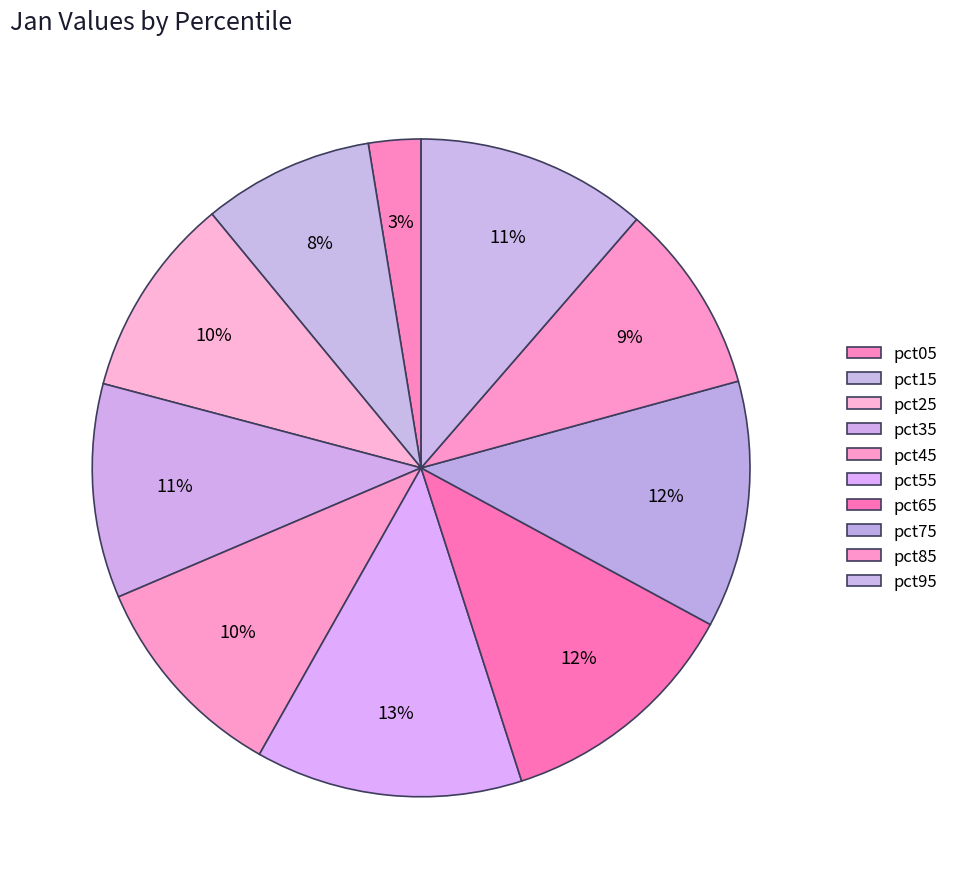

To the nearest percent, what percentage of the pie is pct15?

8%